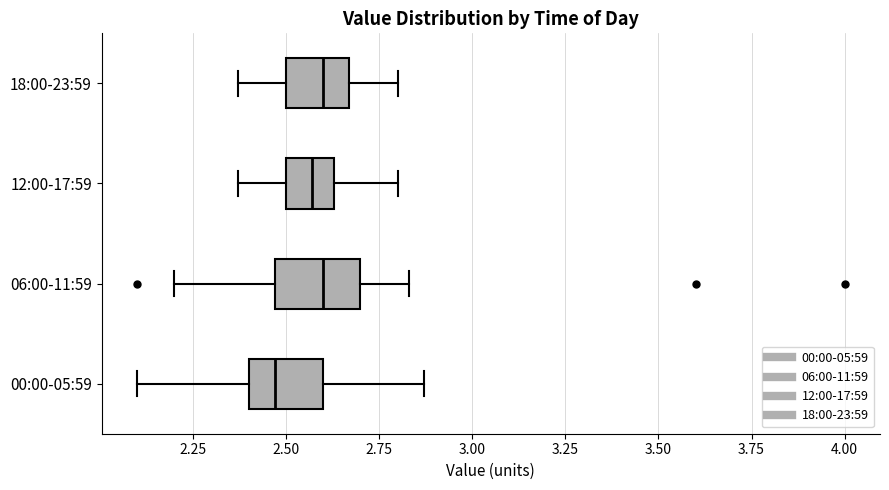

Reading bottom to top, transcribe this box plot: for each box, give where its median line is, the range the box spans, and where its two whiskers end, as read against the x-axis. The values are not printed on the chart, so give them approximately, as read against the axis.

00:00-05:59: median 2.45, box 2.40 to 2.60, whiskers 2.10 to 2.85
06:00-11:59: median 2.60, box 2.45 to 2.70, whiskers 2.20 to 2.85
12:00-17:59: median 2.55, box 2.50 to 2.65, whiskers 2.35 to 2.80
18:00-23:59: median 2.60, box 2.50 to 2.65, whiskers 2.35 to 2.80